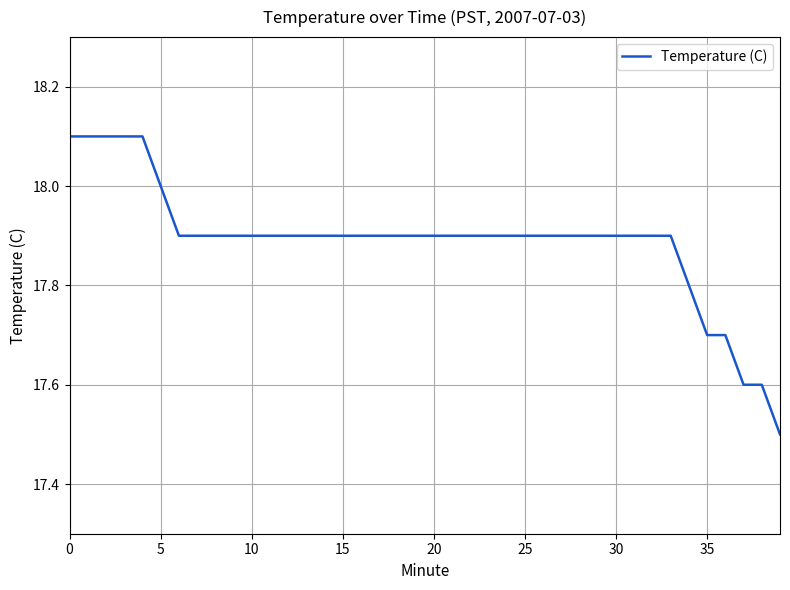

What is the greatest value displayed?

18.1